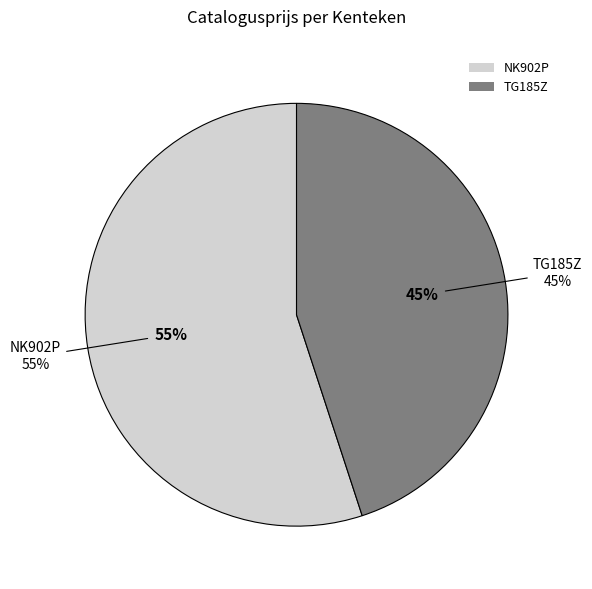

What percentage is the NK902P slice, to the nearest percent?

55%